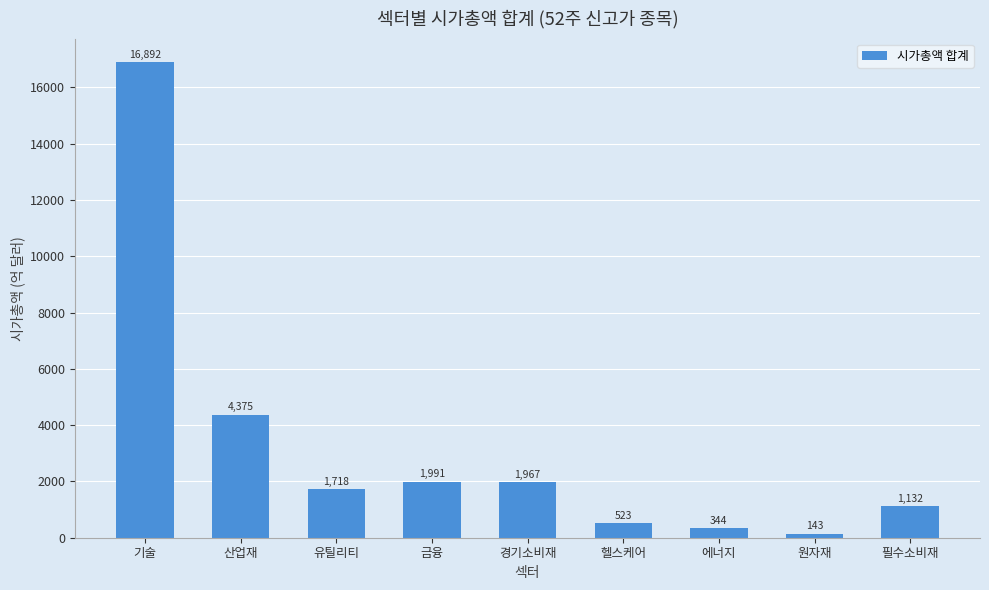

What is the difference between the values at 유틸리티 and 필수소비재?

586.0